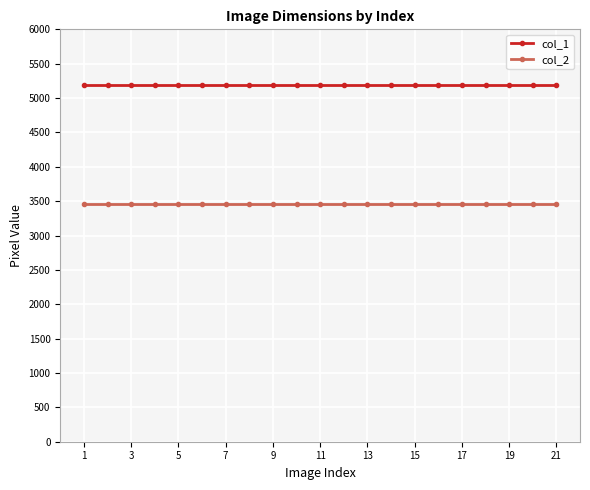

What is the average value of the col_2 series?

3456